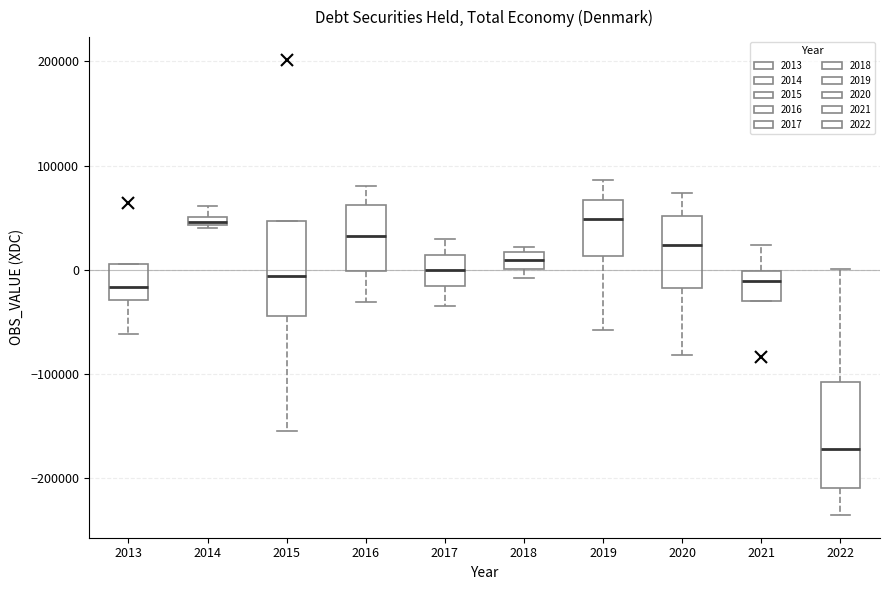

Where does the upper whisker of the box at x = 2014 end on the y-axis? The values are not printed on the chart, so give them approximately, as read against the axis.

60000